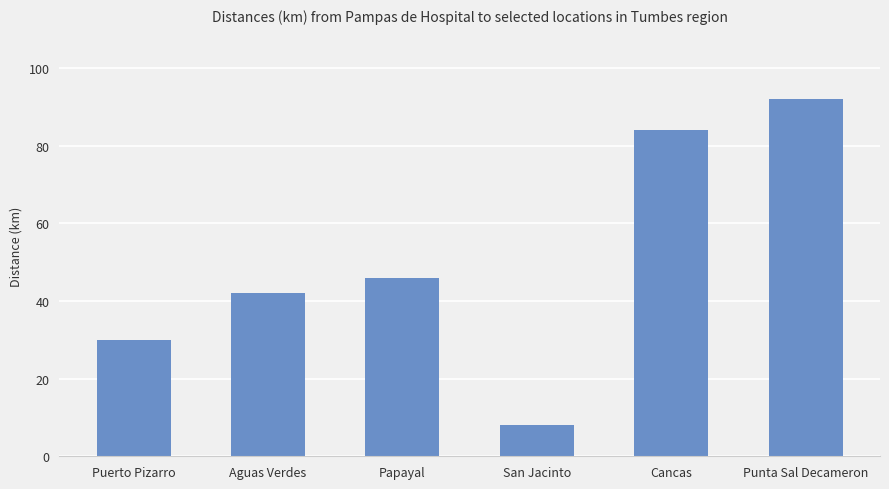

Does the chart contain any negative values?

No